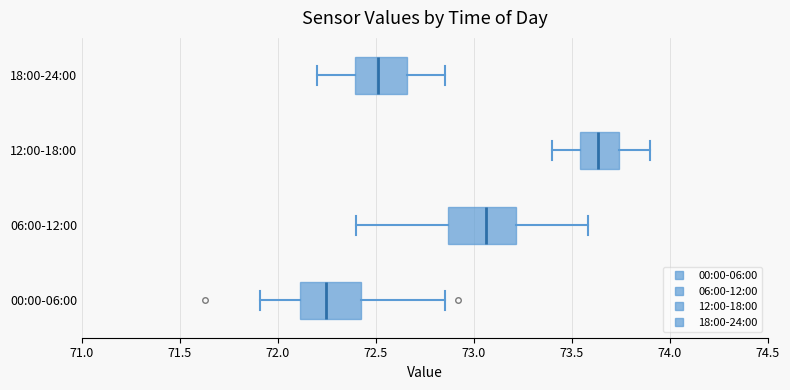

Reading bottom to top, transcribe this box plot: for each box, give where its median line is, the range the box spans, and where its two whiskers end, as read against the x-axis. The values are not printed on the chart, so give them approximately, as read against the axis.

00:00-06:00: median 72.25, box 72.10 to 72.40, whiskers 71.90 to 72.85
06:00-12:00: median 73.05, box 72.85 to 73.20, whiskers 72.40 to 73.60
12:00-18:00: median 73.65, box 73.55 to 73.75, whiskers 73.40 to 73.90
18:00-24:00: median 72.50, box 72.40 to 72.65, whiskers 72.20 to 72.85